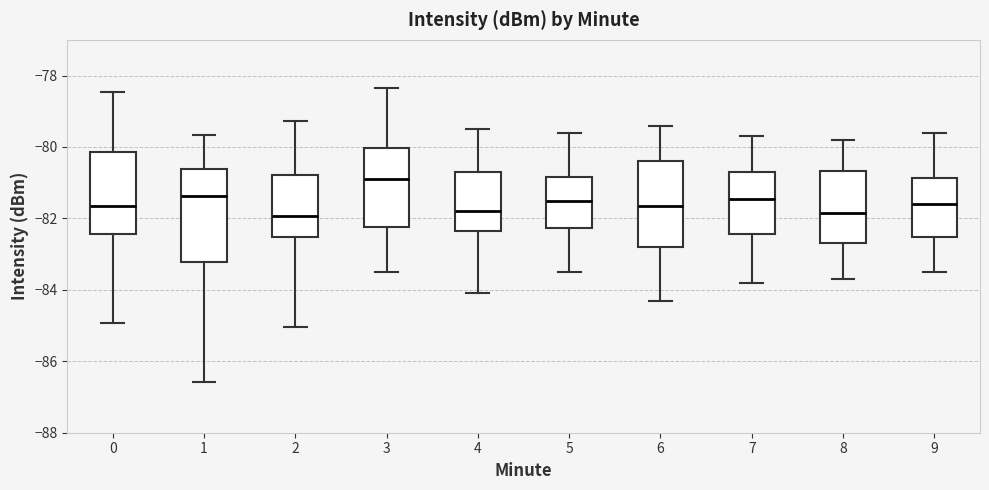

Reading left to right, read every box against the y-axis: the position of its median line, the range the box covers, and the ends of its whiskers. The values are not printed on the chart, so give them approximately, as read against the axis.

0: median -81.6, box -82.4 to -80.2, whiskers -85.0 to -78.4
1: median -81.4, box -83.2 to -80.6, whiskers -86.6 to -79.6
2: median -82.0, box -82.6 to -80.8, whiskers -85.0 to -79.2
3: median -80.8, box -82.2 to -80.0, whiskers -83.6 to -78.4
4: median -81.8, box -82.4 to -80.6, whiskers -84.0 to -79.4
5: median -81.4, box -82.2 to -80.8, whiskers -83.4 to -79.6
6: median -81.6, box -82.8 to -80.4, whiskers -84.2 to -79.4
7: median -81.4, box -82.4 to -80.6, whiskers -83.8 to -79.6
8: median -81.8, box -82.6 to -80.6, whiskers -83.6 to -79.8
9: median -81.6, box -82.6 to -80.8, whiskers -83.4 to -79.6